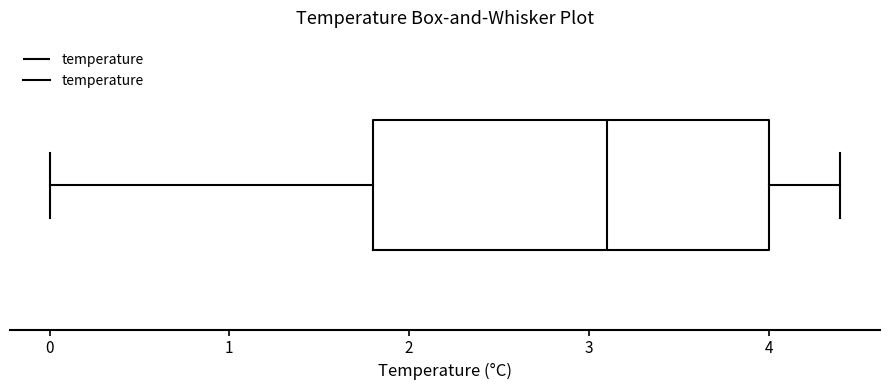

Read this box plot against the x-axis: the position of the median line, the range covered by the box, and the ends of both whiskers. The values are not printed on the chart, so give them approximately, as read against the axis.

median 3.1, box 1.8 to 4.0, whiskers 0.0 to 4.4